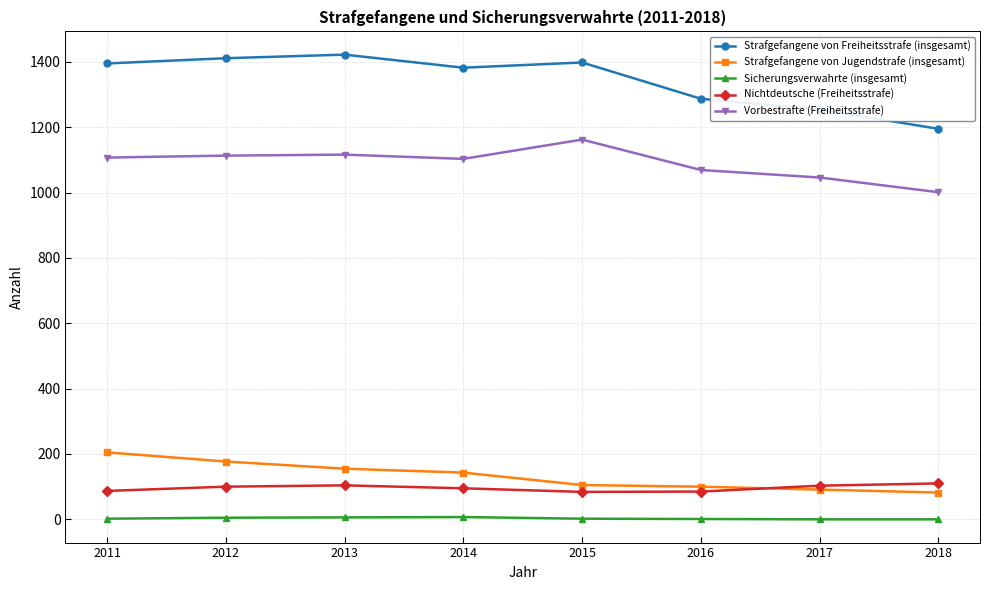

Count the number of data series in this chart.

5